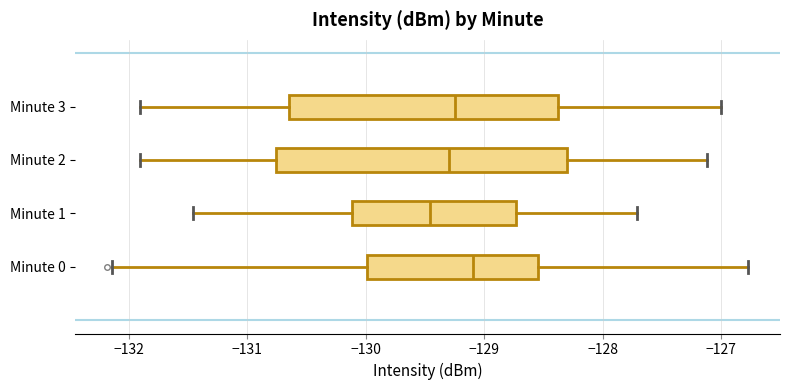

Reading bottom to top, read every box against the x-axis: the position of its median line, the range the box covers, and the ends of its whiskers. The values are not printed on the chart, so give them approximately, as read against the axis.

Minute 0: median -129.1, box -130.0 to -128.5, whiskers -132.1 to -126.8
Minute 1: median -129.5, box -130.1 to -128.7, whiskers -131.5 to -127.7
Minute 2: median -129.3, box -130.8 to -128.3, whiskers -131.9 to -127.1
Minute 3: median -129.2, box -130.6 to -128.4, whiskers -131.9 to -127.0